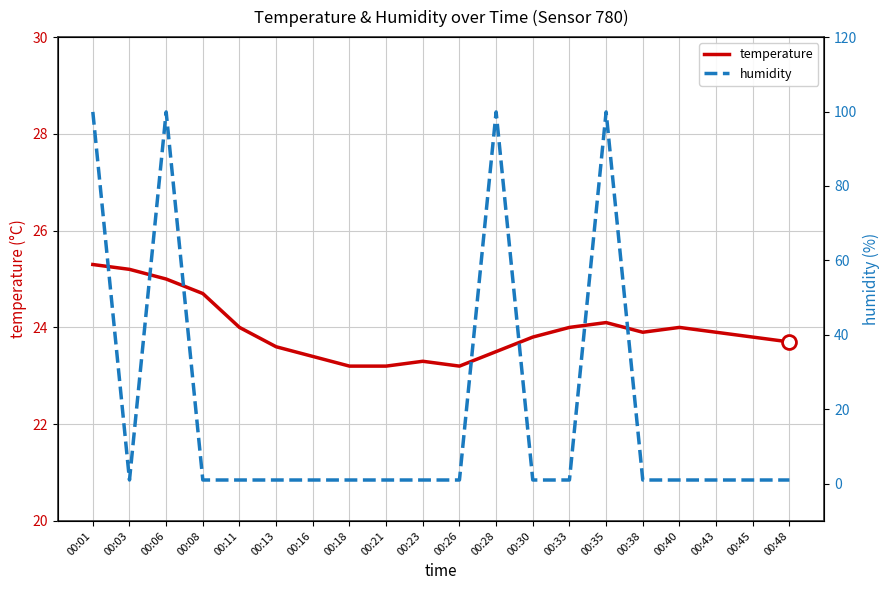

How many lines are shown in the chart?

2